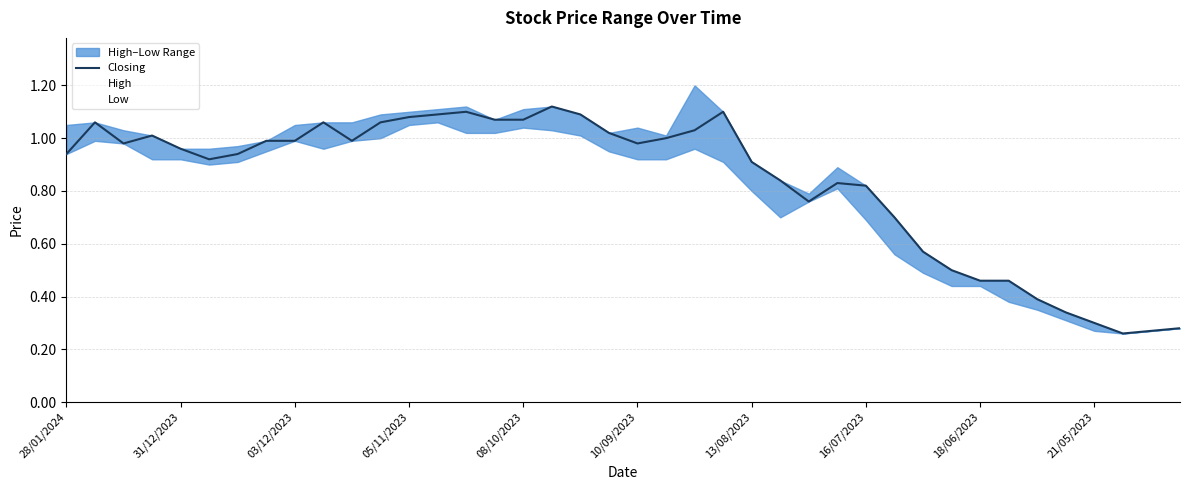

Rank the series at 10/09/2023 from lowest to highest value.

Low, Closing, High